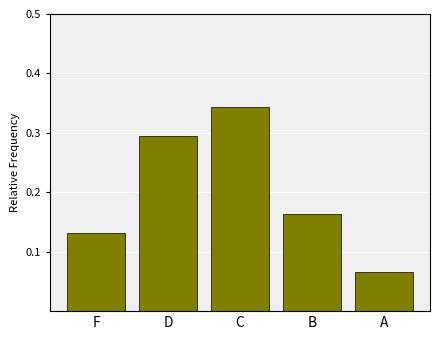

List the labels in order of value, smallest first.

A, F, B, D, C